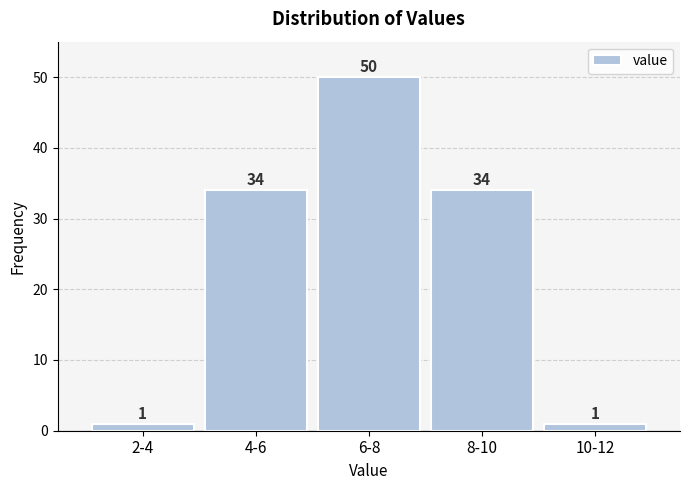

Reading left to right, list all the values displayed in this chart.

1	34	50	34	1